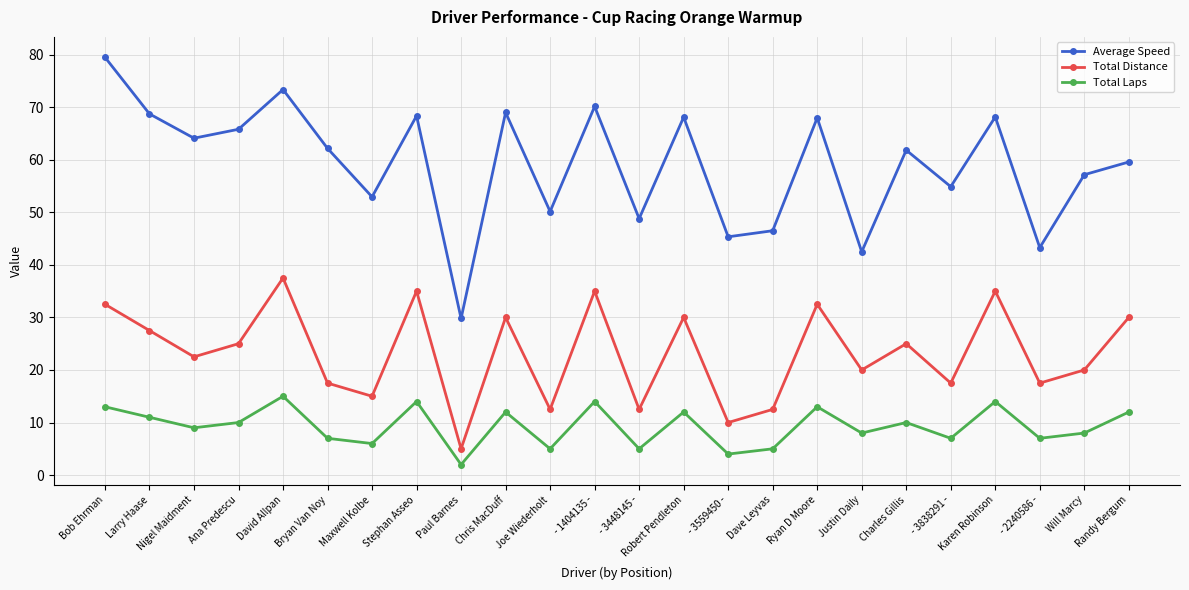

Count the number of categories in the chart.

24